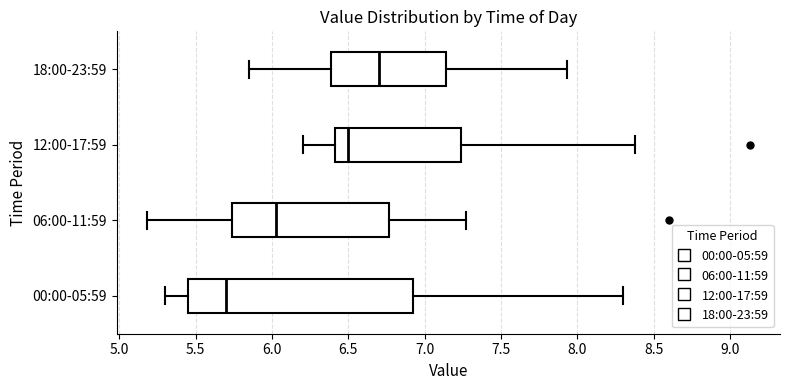

Where is the right edge of the box for 06:00-11:59 on the x-axis? The values are not printed on the chart, so give them approximately, as read against the axis.

6.75